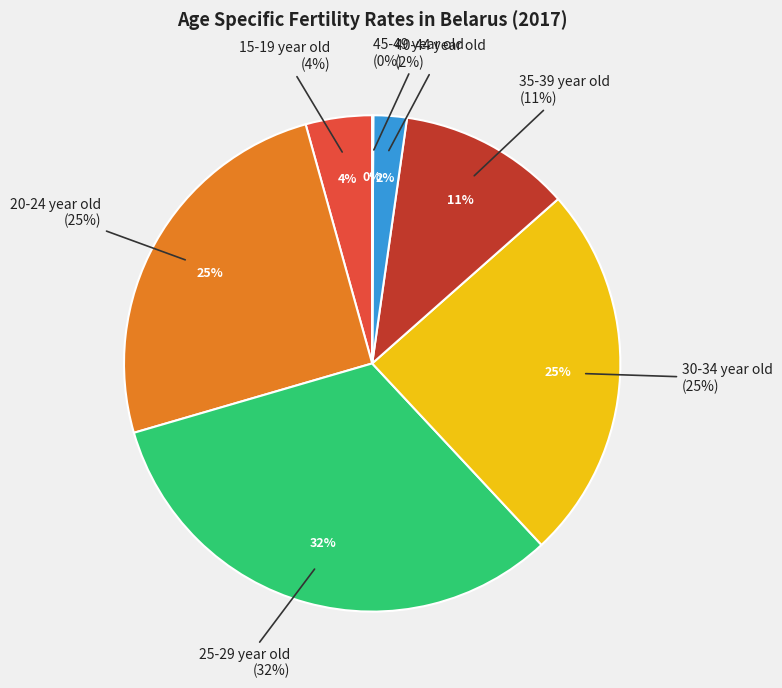

Does any single category account for the majority?

No